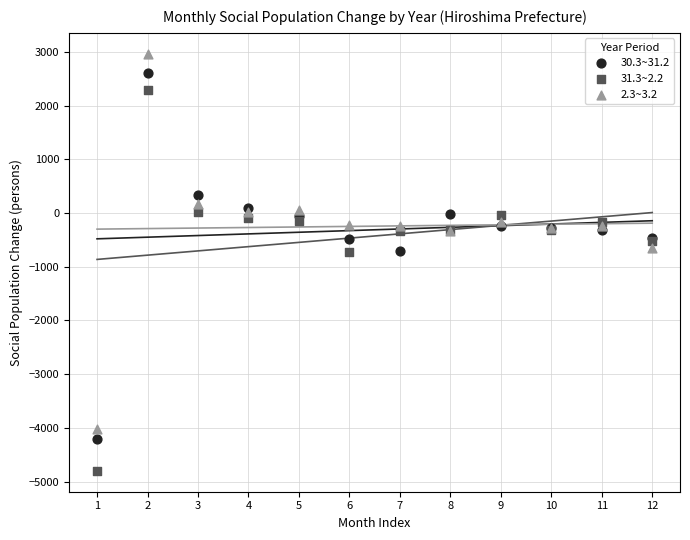

Which series reaches the minimum Y coordinate?

31.3~2.2